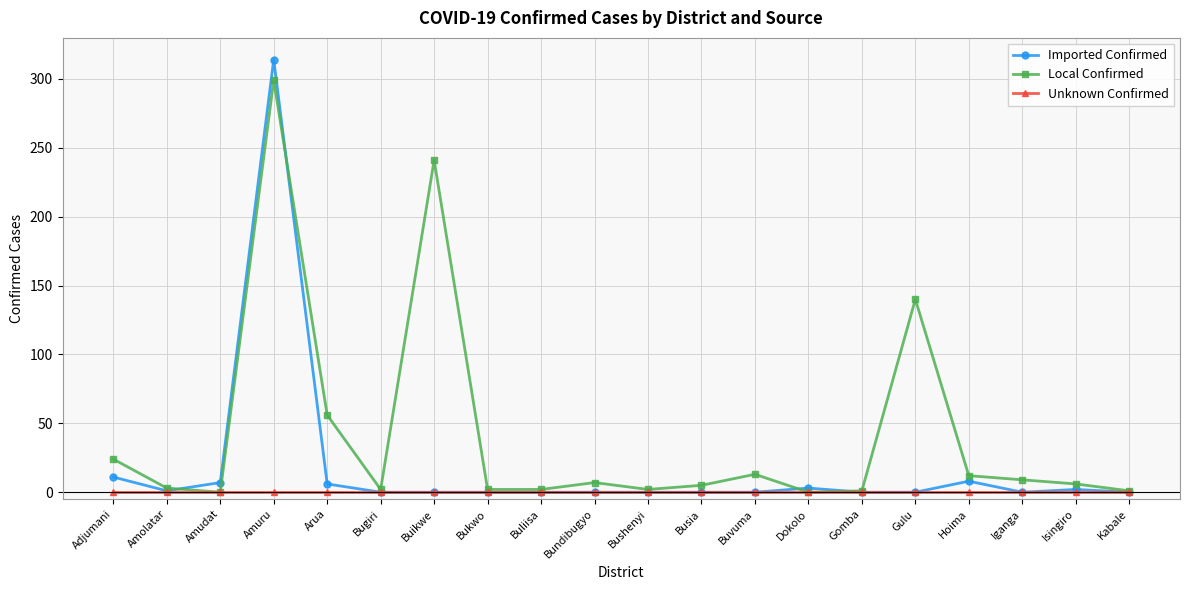

What is the difference between the Local Confirmed values at Kabale and Buikwe?

240